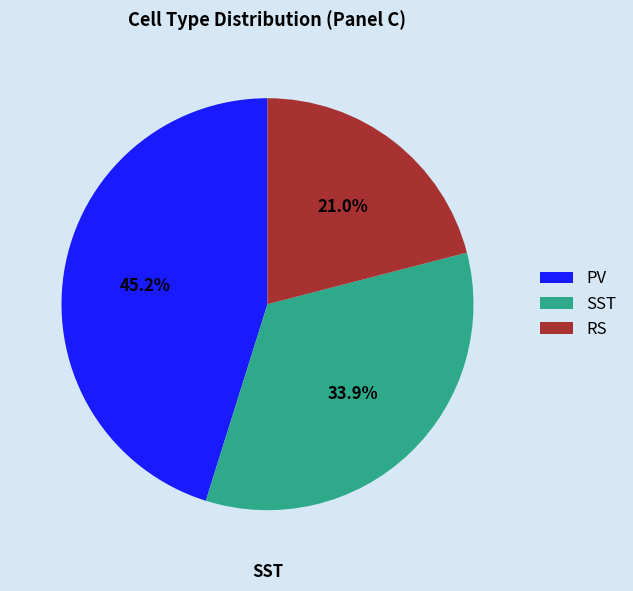

Rank the categories by value from highest to lowest.

PV, SST, RS